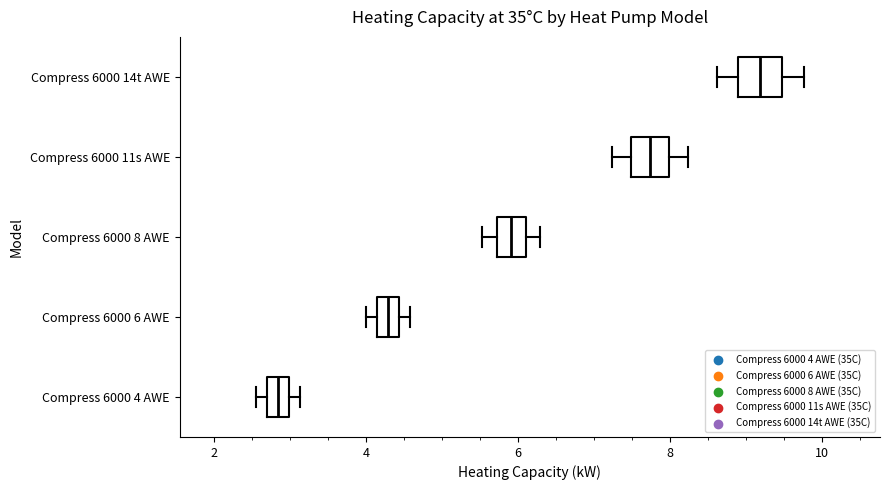

Where is the right edge of the box for Compress 6000 4 AWE on the x-axis? The values are not printed on the chart, so give them approximately, as read against the axis.

3.0